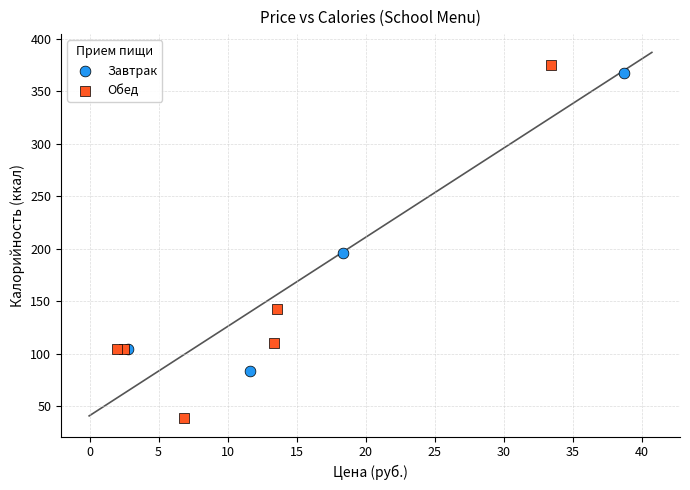

Which series reaches the minimum Y coordinate?

Обед